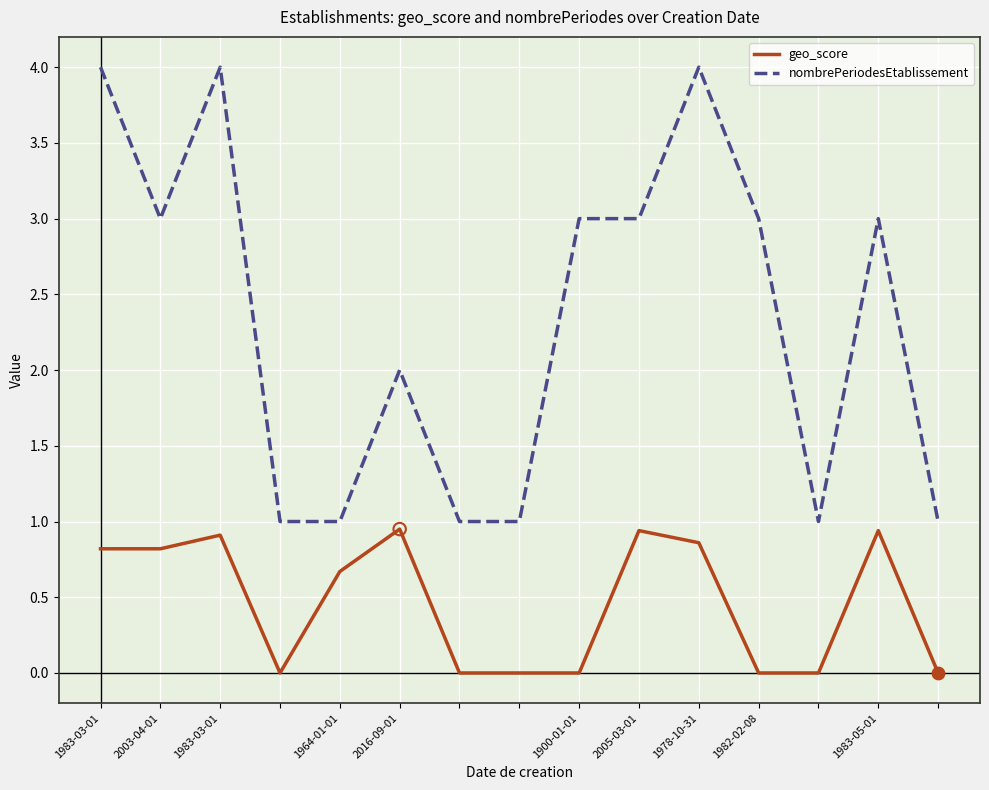

Which series has the largest total across all categories?

nombrePeriodesEtablissement